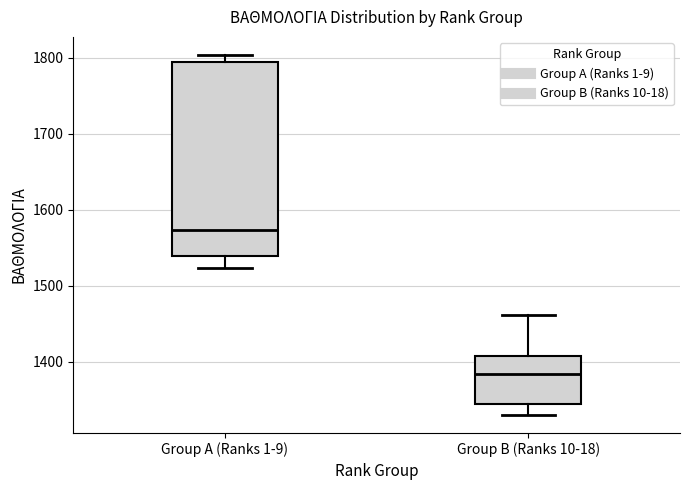

Which box's median line is the lowest?

Group B (Ranks 10-18)